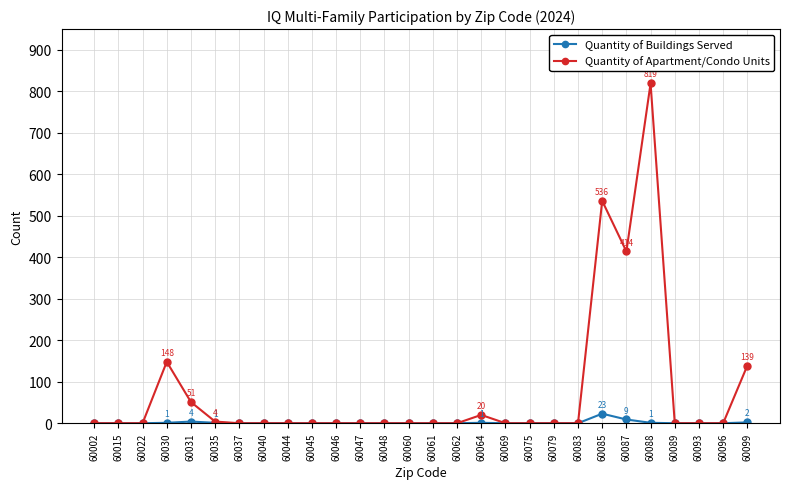

Which series has the largest range (max minus min)?

Quantity of Apartment/Condo Units